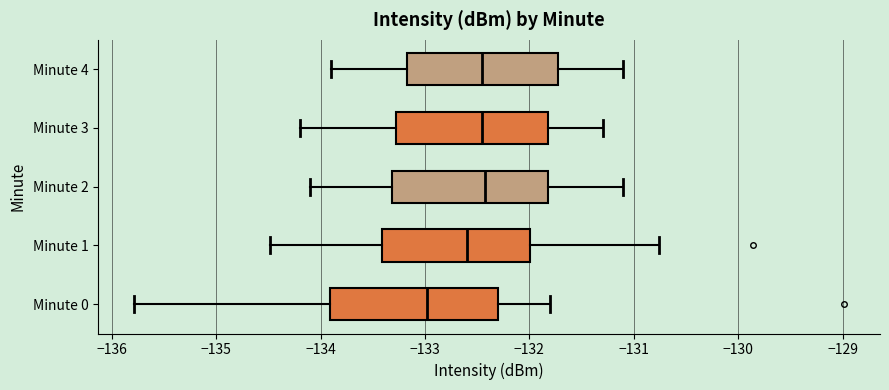

Where does the median line of the box for Minute 4 sit on the x-axis? The values are not printed on the chart, so give them approximately, as read against the axis.

-132.4